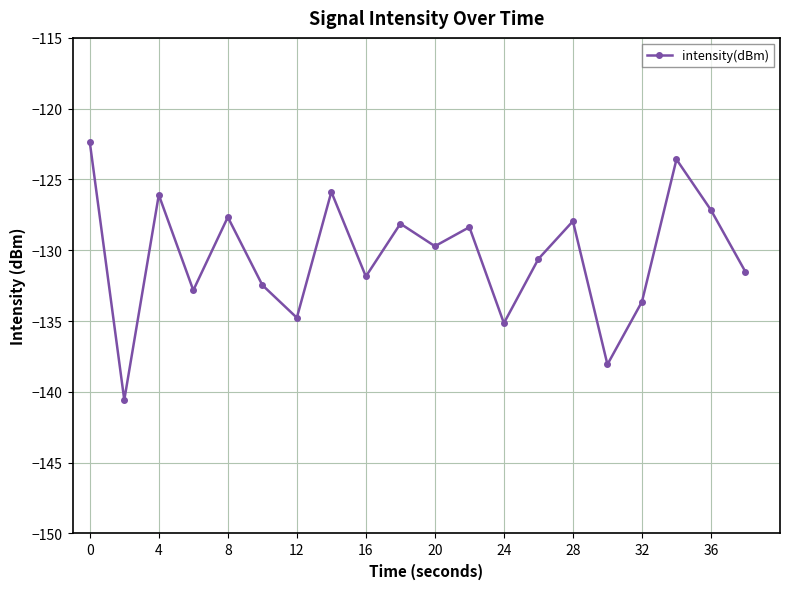

What is the average value?

-130.4